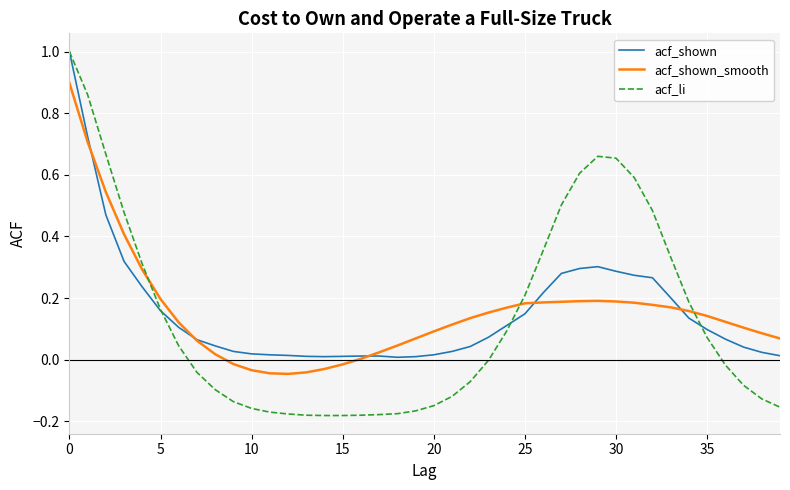

What is the greatest value displayed?

1.0